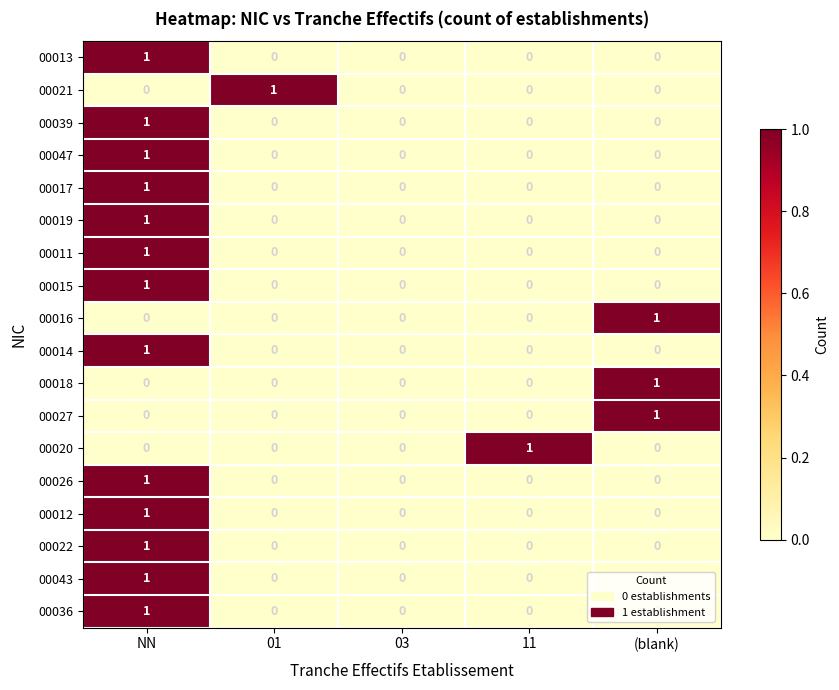

Count the 00012 values in the range 0 to 1.

5